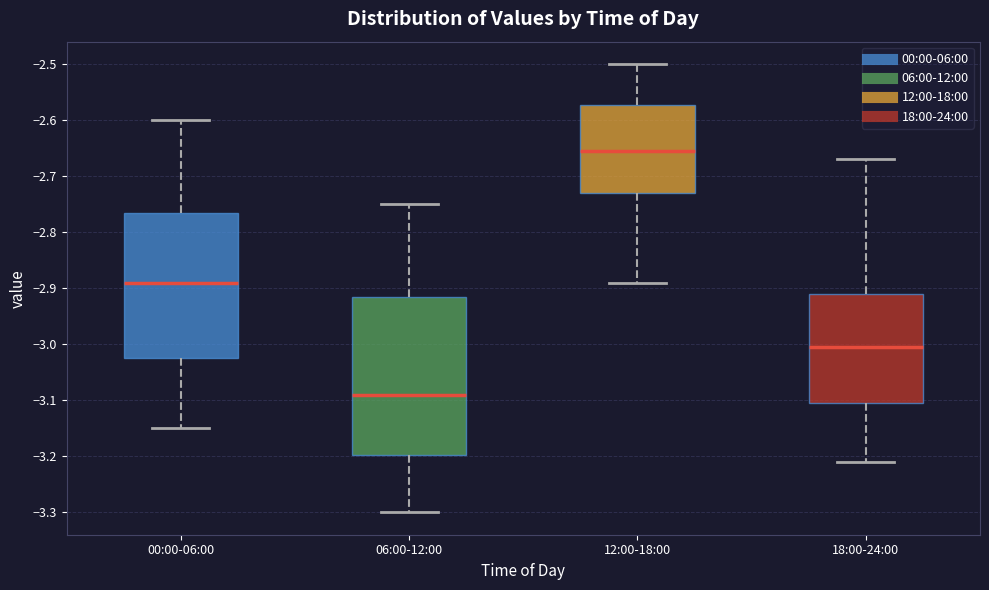

Which box's median line is the lowest?

06:00-12:00